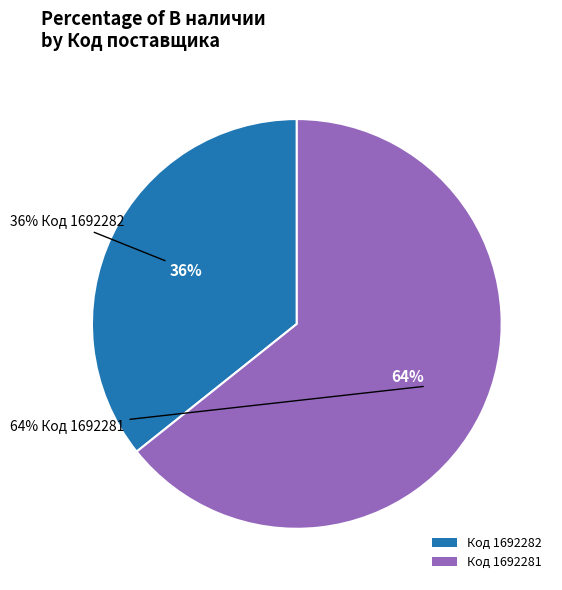

Is there any slice that represents more than half of the pie?

Yes